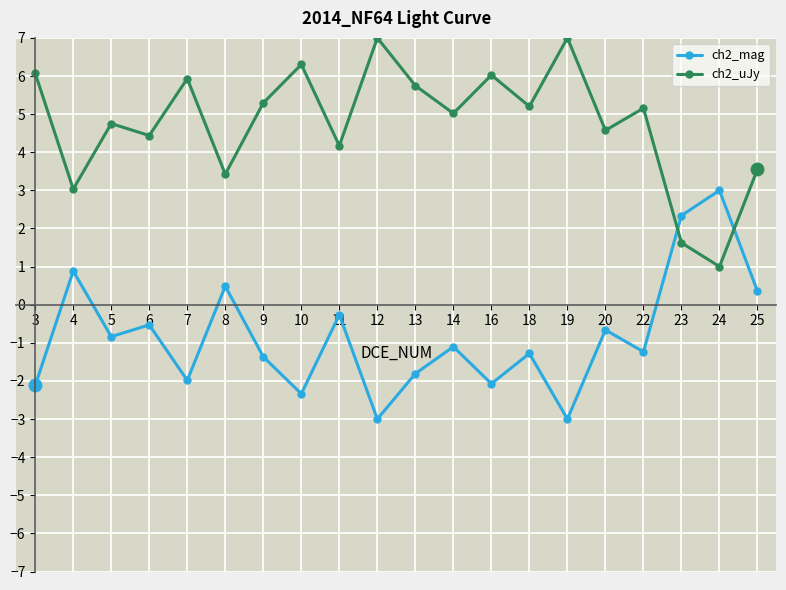

What is the minimum value shown in the chart?

-3.0